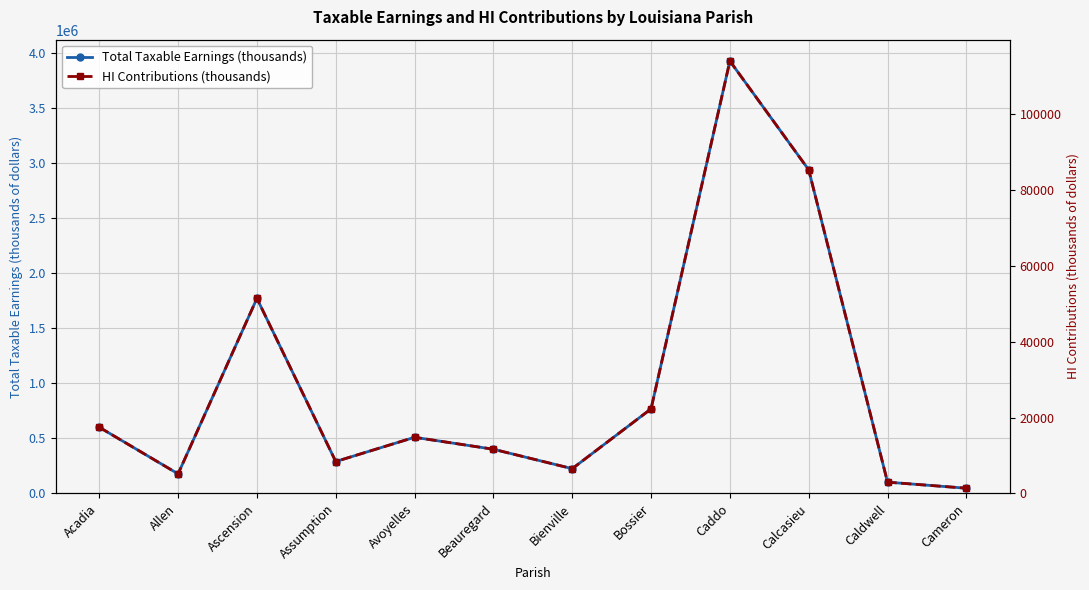

Rank the series at Caldwell from highest to lowest value.

Total Taxable Earnings (thousands), HI Contributions (thousands)